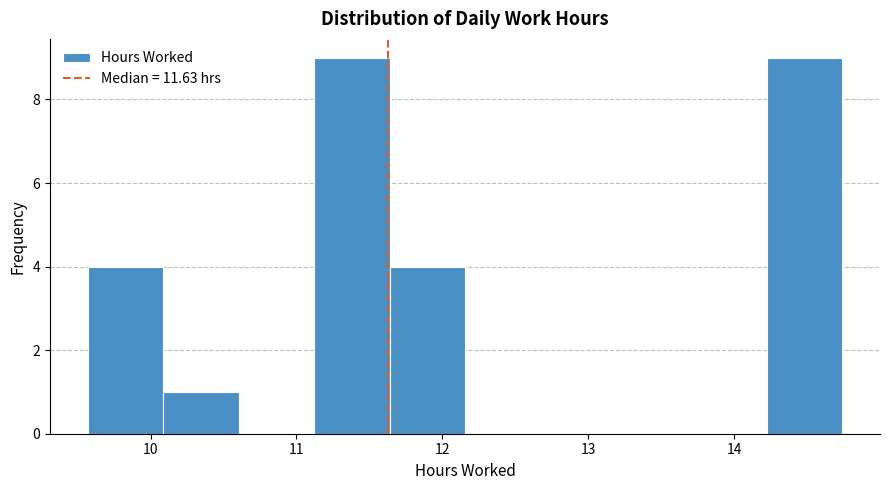

Reading left to right, list every bar in this chart as the range it spans on the x-axis followed by its height. Neither the bar edges nor the heights are printed on the chart, so give them approximately, as read against the axes.

9.6 to 10.1: 4
10.1 to 10.6: 1
10.6 to 11.1: 0
11.1 to 11.6: 9
11.6 to 12.2: 4
12.2 to 12.7: 0
12.7 to 13.2: 0
13.2 to 13.7: 0
13.7 to 14.2: 0
14.2 to 14.7: 9